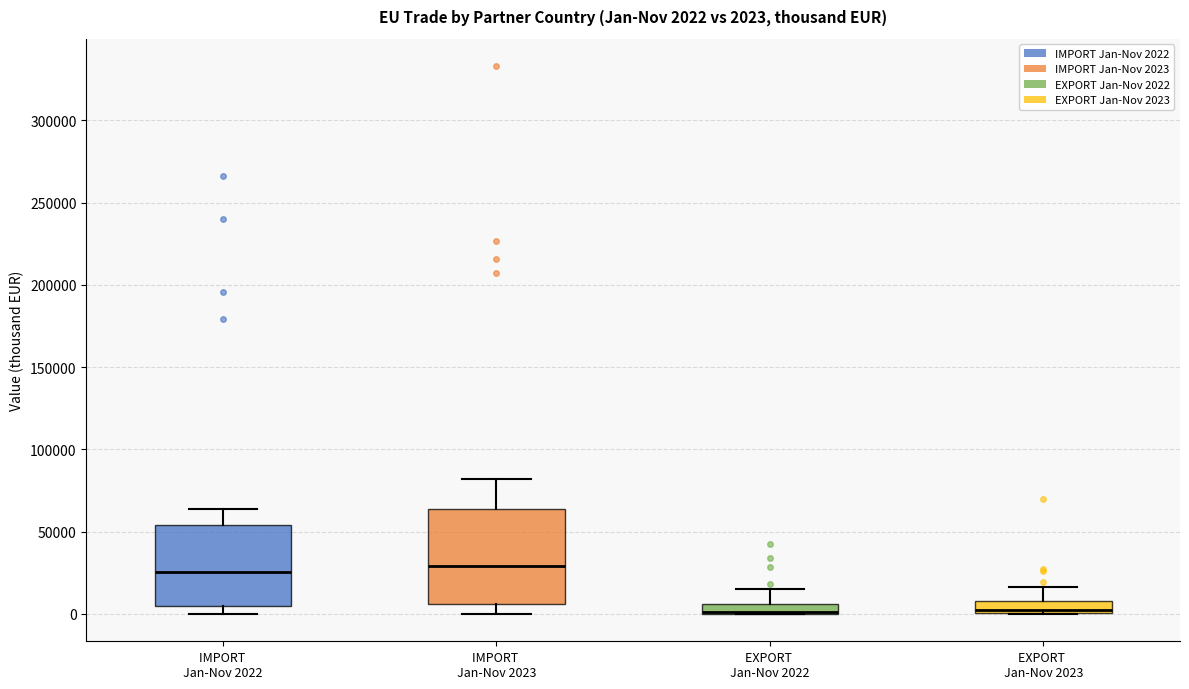

Comparing the boxes themselves (not the whiskers), which one is the tallest?

IMPORT Jan-Nov 2023